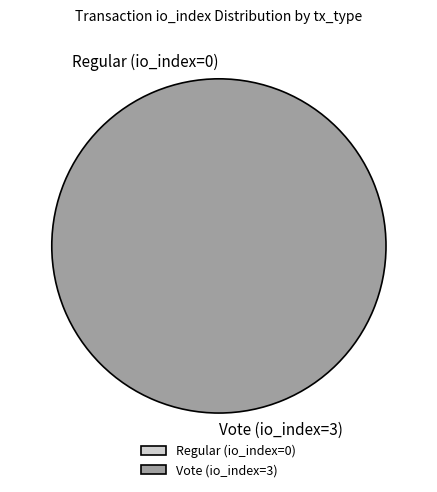

To the nearest percent, what portion does Vote (io_index=3) represent?

100%